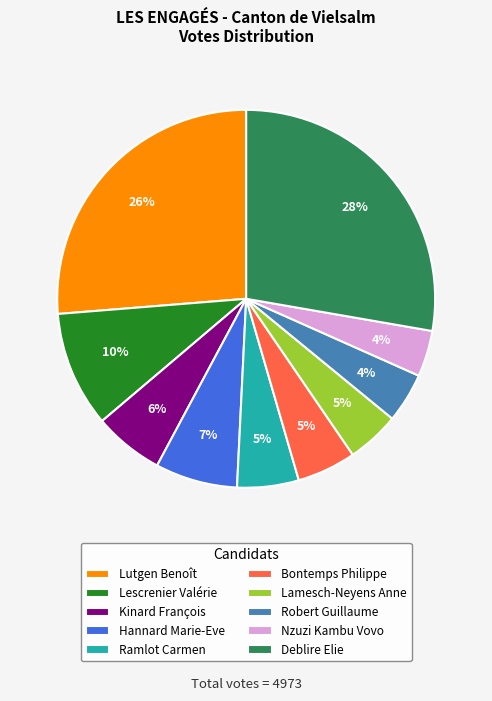

Between Lutgen Benoît and Hannard Marie-Eve, which is larger?

Lutgen Benoît